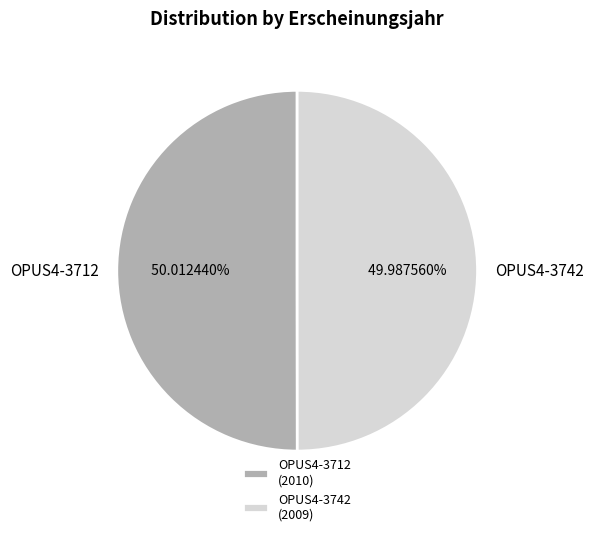

Approximately how many times larger is the value at OPUS4-3742 compared to OPUS4-3712?

1.0